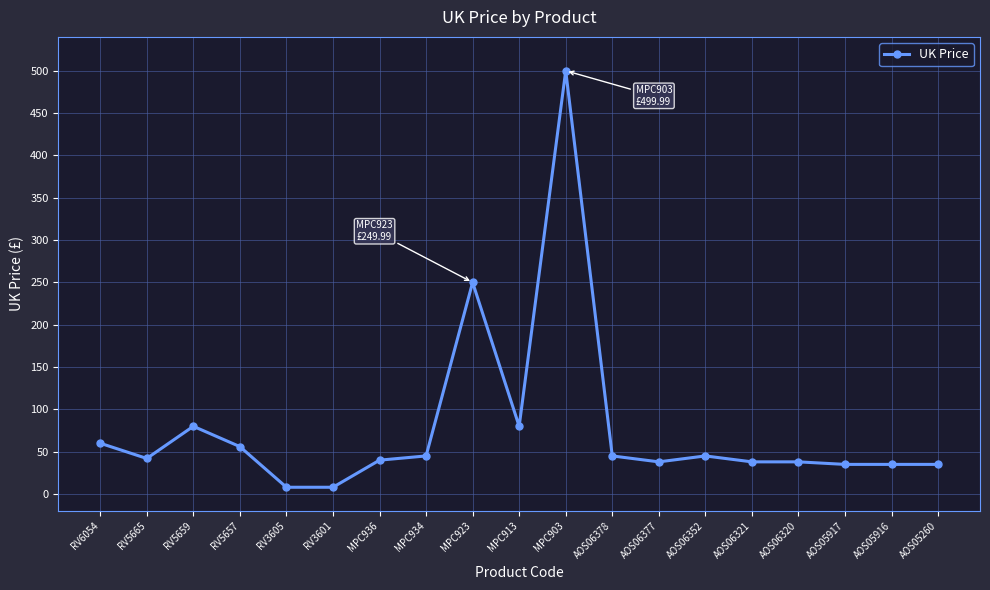

What is the minimum value shown in the chart?

8.0